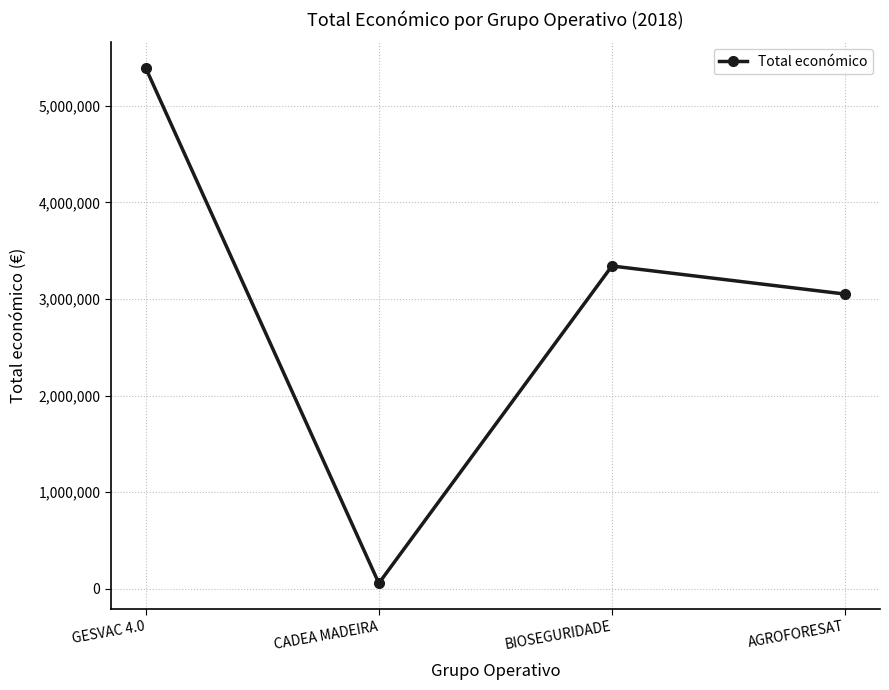

What is the label of the 1st point from the right?

AGROFORESAT